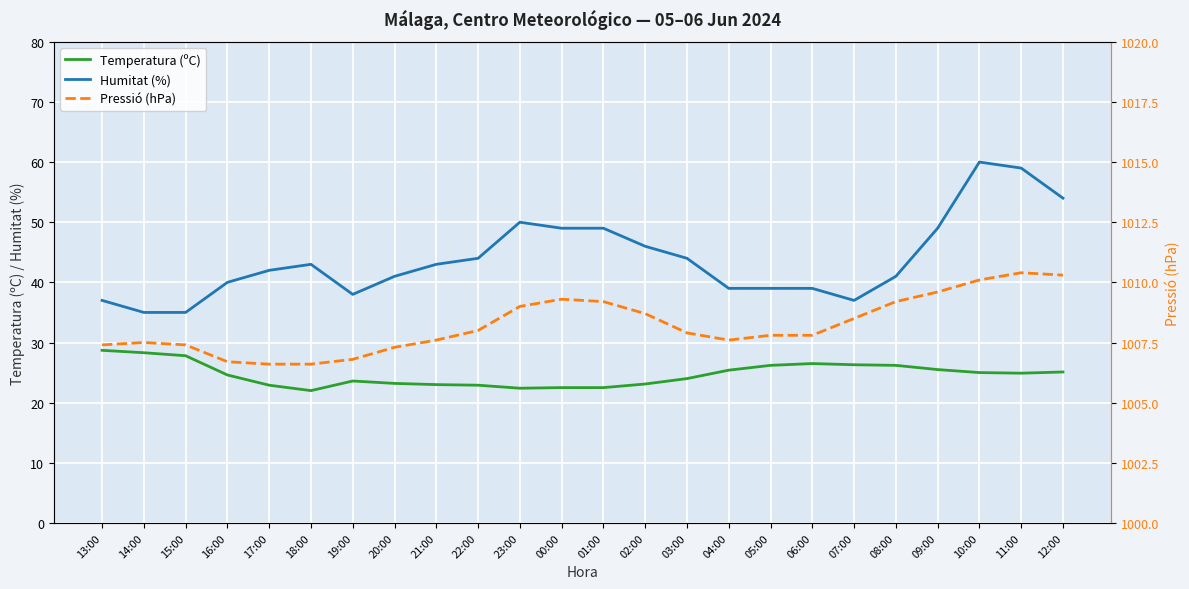

Reading left to right, what are all the values shown in this chart?

Temperatura (ºC): 13:00=28.7	14:00=28.3	15:00=27.8	16:00=24.6	17:00=22.9	18:00=22.0	19:00=23.6	20:00=23.2	21:00=23.0	22:00=22.9	23:00=22.4	00:00=22.5	01:00=22.5	02:00=23.1	03:00=24.0	04:00=25.4	05:00=26.2	06:00=26.5	07:00=26.3	08:00=26.2	09:00=25.5	10:00=25.0	11:00=24.9	12:00=25.1
Humitat (%): 13:00=37.0	14:00=35.0	15:00=35.0	16:00=40.0	17:00=42.0	18:00=43.0	19:00=38.0	20:00=41.0	21:00=43.0	22:00=44.0	23:00=50.0	00:00=49.0	01:00=49.0	02:00=46.0	03:00=44.0	04:00=39.0	05:00=39.0	06:00=39.0	07:00=37.0	08:00=41.0	09:00=49.0	10:00=60.0	11:00=59.0	12:00=54.0
Pressió (hPa): 13:00=1007.4	14:00=1007.5	15:00=1007.4	16:00=1006.7	17:00=1006.6	18:00=1006.6	19:00=1006.8	20:00=1007.3	21:00=1007.6	22:00=1008.0	23:00=1009.0	00:00=1009.3	01:00=1009.2	02:00=1008.7	03:00=1007.9	04:00=1007.6	05:00=1007.8	06:00=1007.8	07:00=1008.5	08:00=1009.2	09:00=1009.6	10:00=1010.1	11:00=1010.4	12:00=1010.3